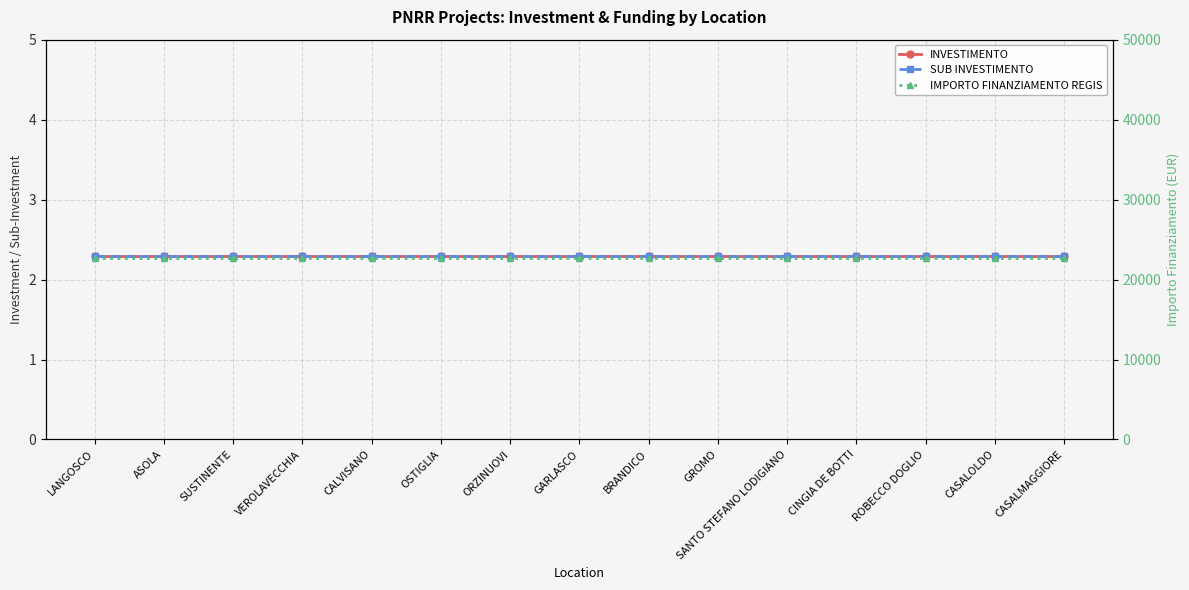

Is this an area chart (filled region under the line)?

No